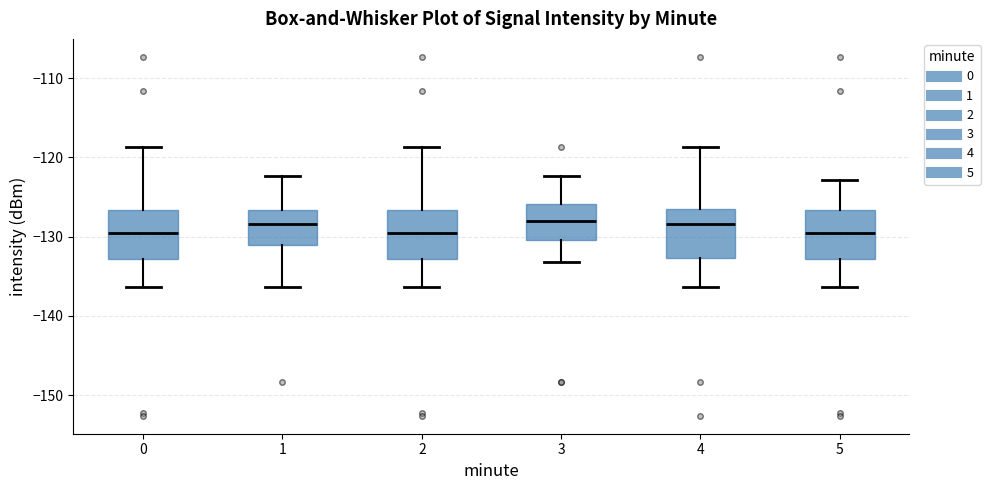

Reading left to right, transcribe this box plot: for each box, give where its median line is, the range the box spans, and where its two whiskers end, as read against the y-axis. The values are not printed on the chart, so give them approximately, as read against the axis.

0: median -130, box -133 to -127, whiskers -136 to -119
1: median -128, box -131 to -127, whiskers -136 to -122
2: median -130, box -133 to -127, whiskers -136 to -119
3: median -128, box -130 to -126, whiskers -133 to -122
4: median -128, box -133 to -127, whiskers -136 to -119
5: median -130, box -133 to -127, whiskers -136 to -123